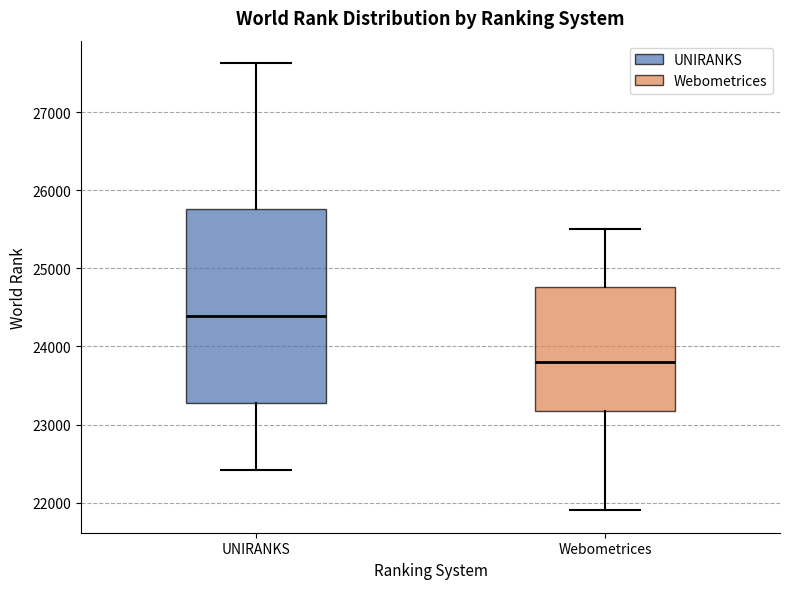

Which box has the lowest median line?

Webometrices